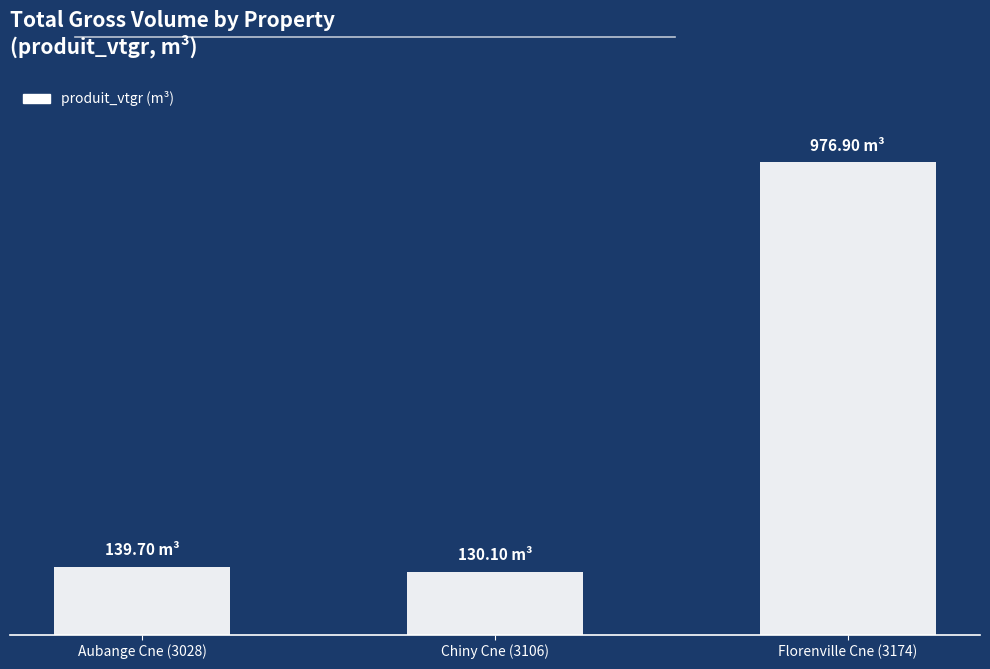

Reading right to left, what are all the values shown in this chart?

Florenville Cne (3174)=976.9	Chiny Cne (3106)=130.1	Aubange Cne (3028)=139.7